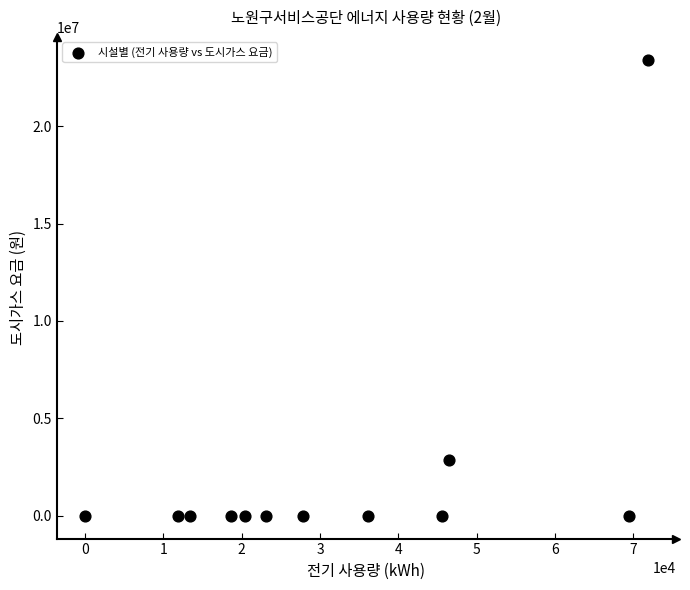

What Y value in the scatter plot is closest to 11707575?

2852390